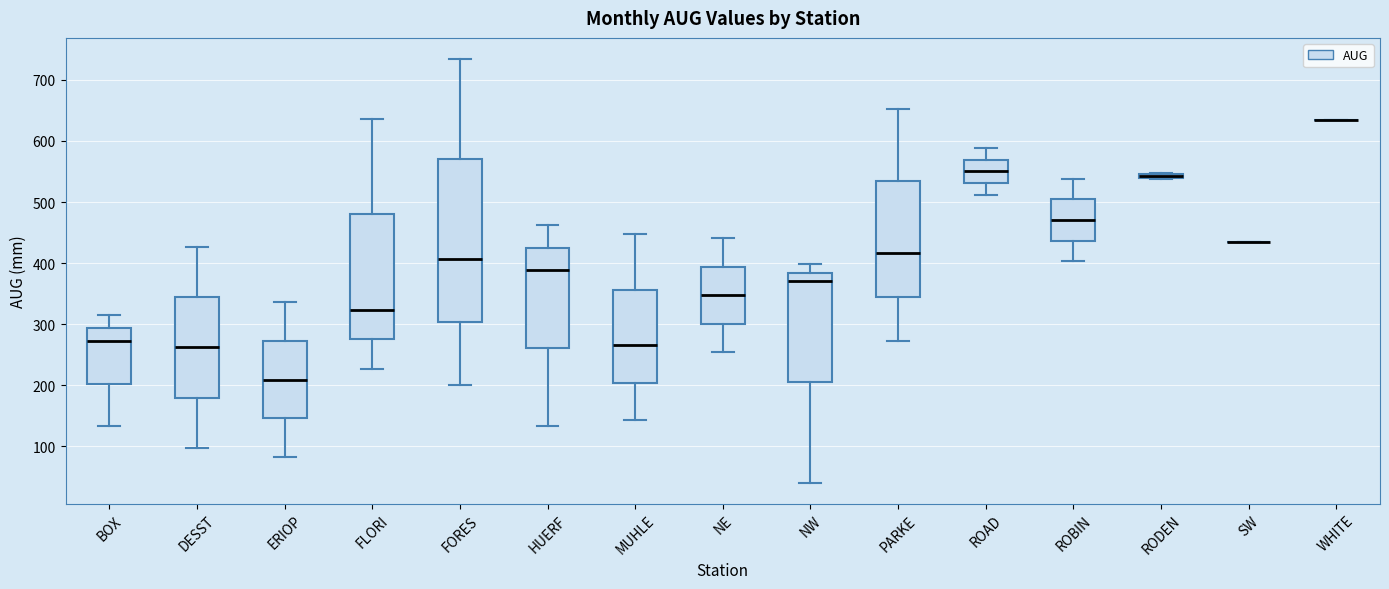

Comparing the boxes themselves (not the whiskers), which one is the tallest?

FORES